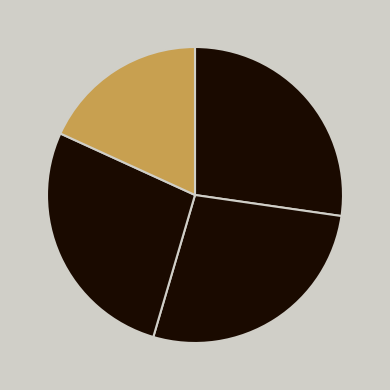

Count the number of slices in the pie.

4